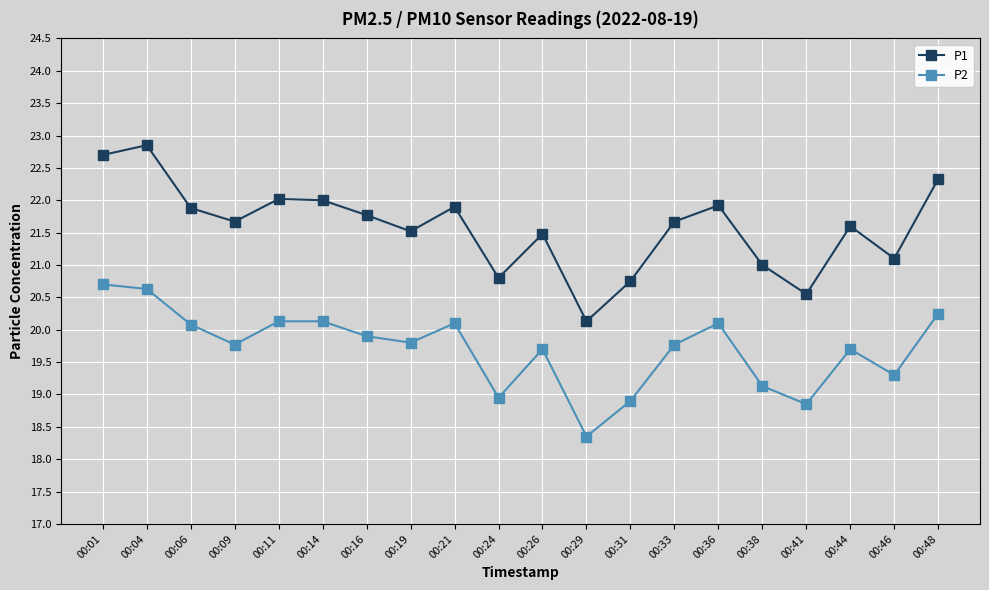

True or false: P1 and P2 intersect in this chart.

False